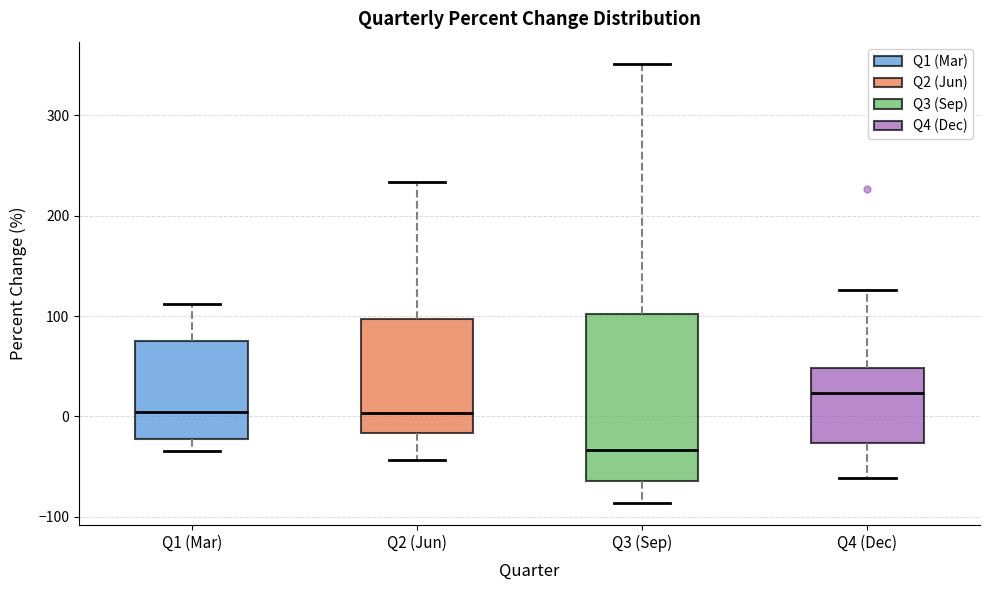

Where does the lower whisker of the box for Q2 (Jun) end on the y-axis? The values are not printed on the chart, so give them approximately, as read against the axis.

-40